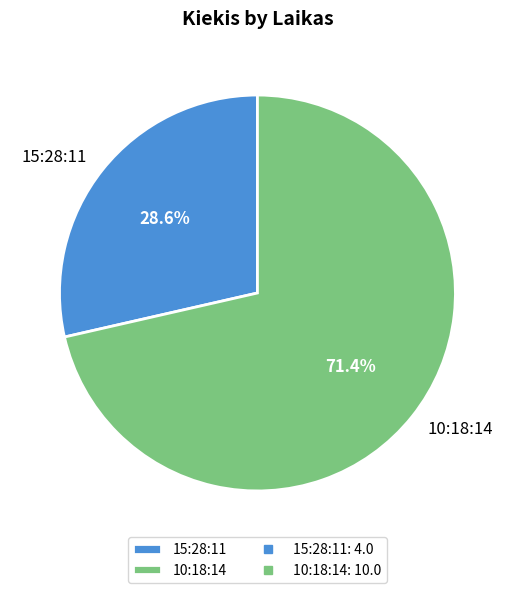

To the nearest percent, what is the average slice percentage?

50%